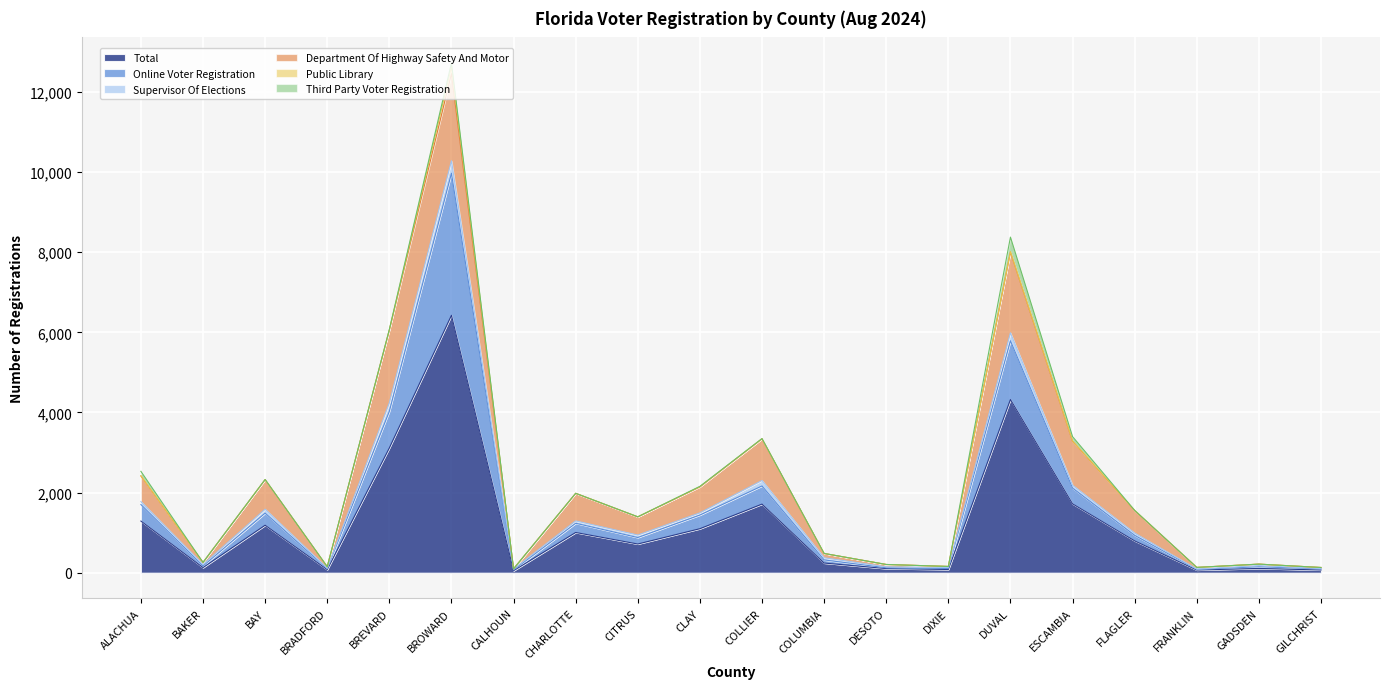

At how many categories does at least one series exceed 4389?

1